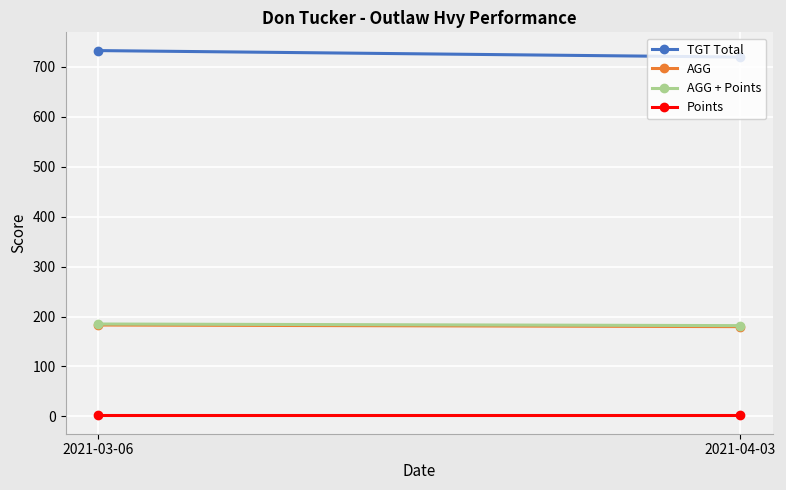

Reading right to left, transcribe all the data shown in this chart.

TGT Total: 719.0	732.0
AGG: 179.8	183.0
AGG + Points: 181.8	185.0
Points: 2.0	2.0